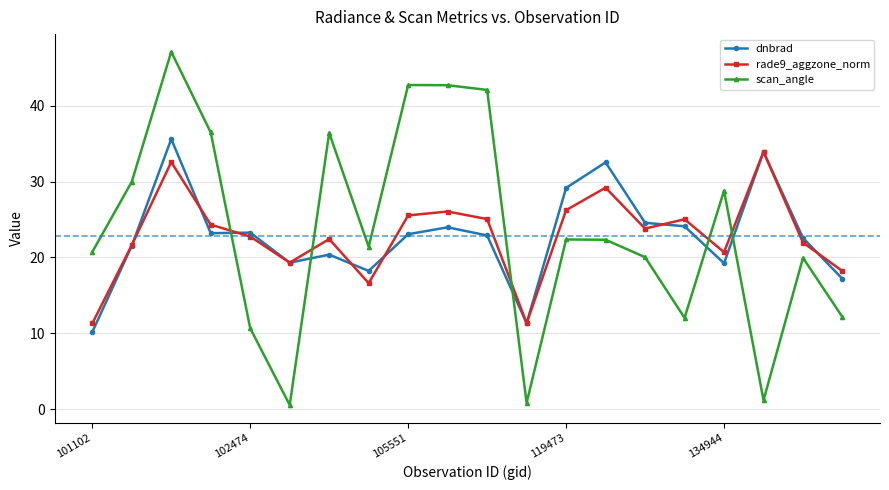

What is the value of the scan_angle point at the 2nd from the left?

30.0